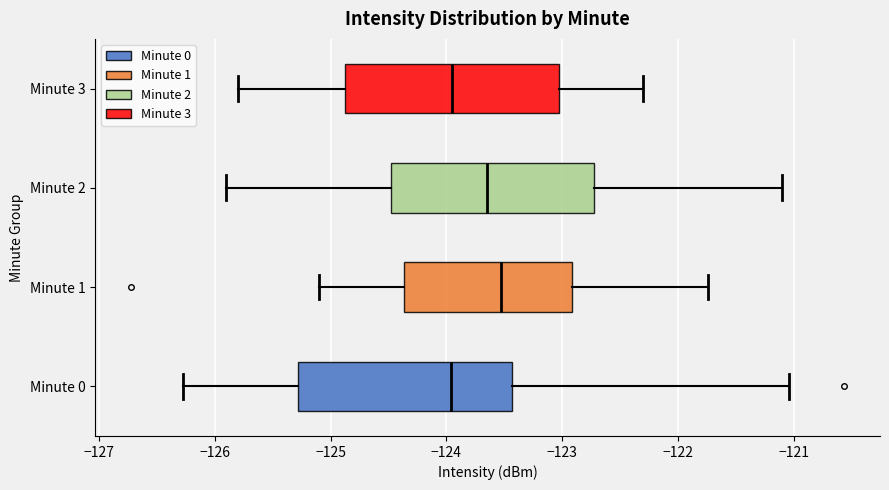

Reading bottom to top, transcribe this box plot: for each box, give where its median line is, the range the box spans, and where its two whiskers end, as read against the x-axis. The values are not printed on the chart, so give them approximately, as read against the axis.

Minute 0: median -124.0, box -125.3 to -123.4, whiskers -126.3 to -121.0
Minute 1: median -123.5, box -124.4 to -122.9, whiskers -125.1 to -121.7
Minute 2: median -123.6, box -124.5 to -122.7, whiskers -125.9 to -121.1
Minute 3: median -123.9, box -124.9 to -123.0, whiskers -125.8 to -122.3